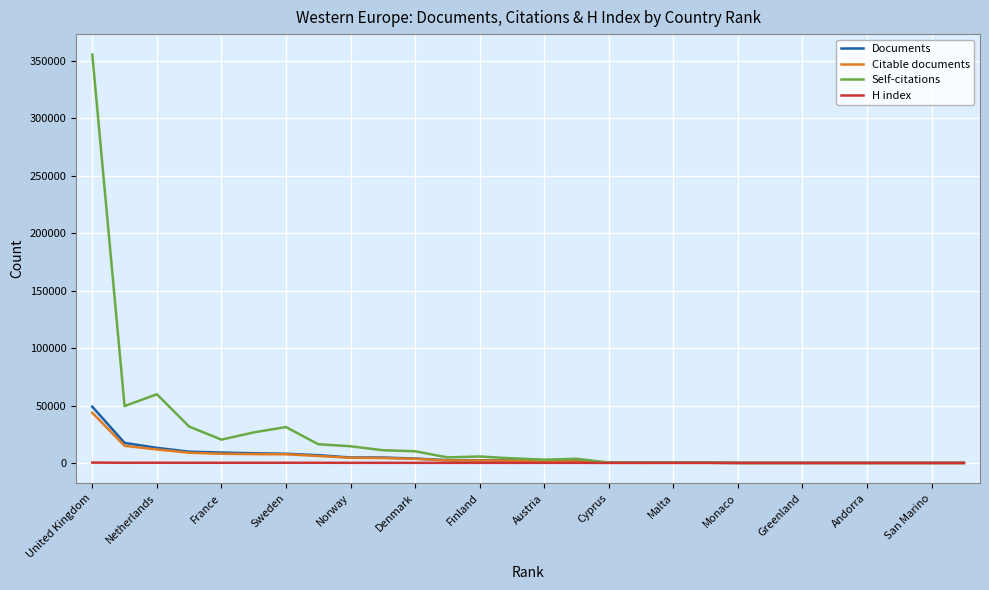

What is the highest value of the Citable documents series?

43674